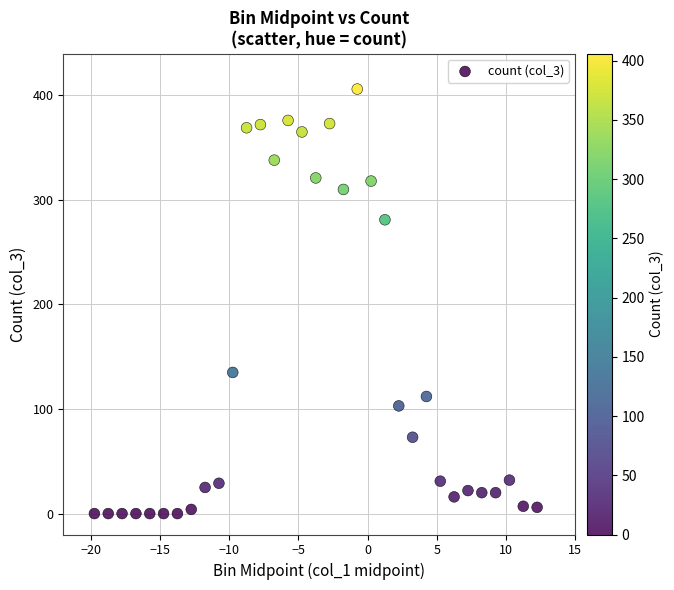

What Y value in the scatter plot is closest to 203?

135